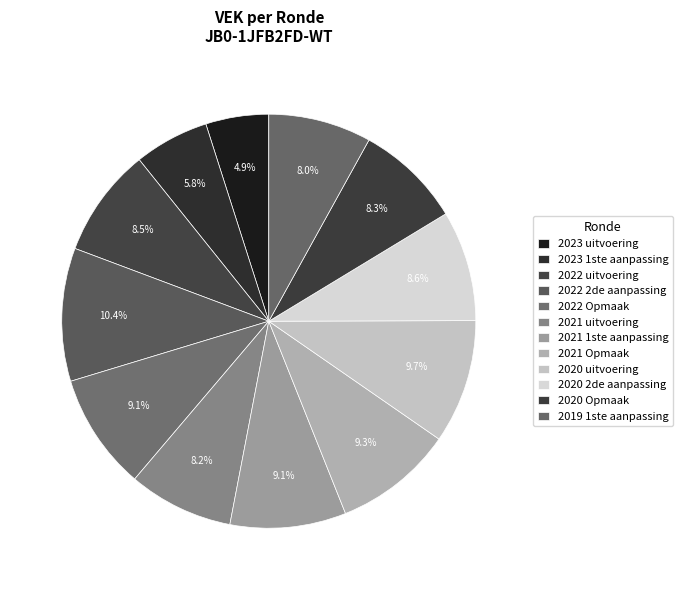

What is the smallest slice in the pie chart?

2023 uitvoering